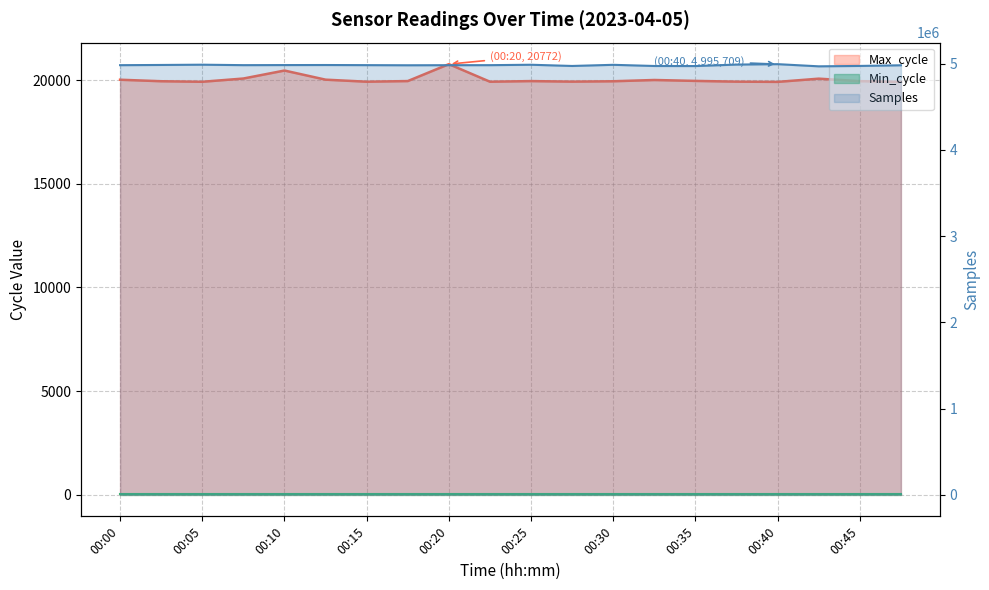

Between 00:05 and 00:30, which is larger?

00:05